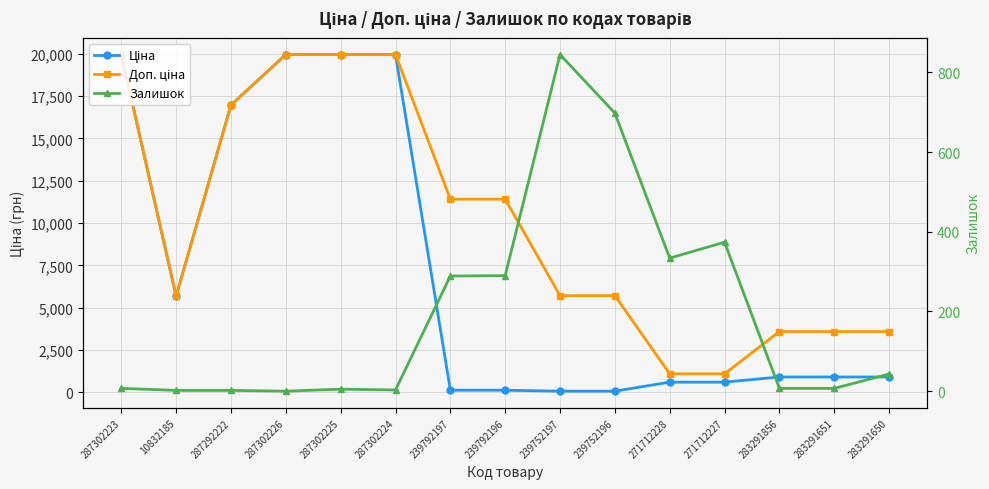

True or false: Ціна and Залишок cross at least once.

True